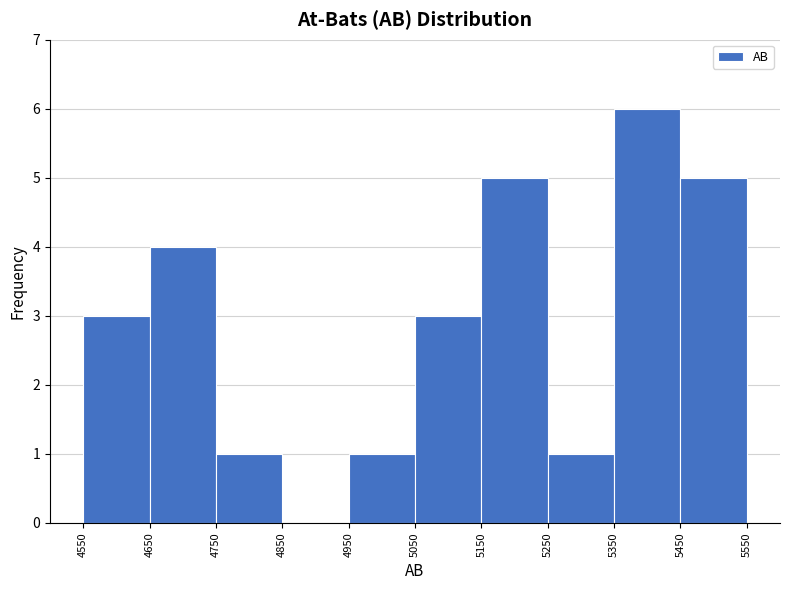

Reading left to right, transcribe this chart: for each bar, give the range it covers on the x-axis and its height. The values are not printed on the chart, so give them approximately, as read against the axis.

4550 to 4650: 3
4650 to 4750: 4
4750 to 4850: 1
4850 to 4950: 0
4950 to 5050: 1
5050 to 5150: 3
5150 to 5250: 5
5250 to 5350: 1
5350 to 5450: 6
5450 to 5550: 5